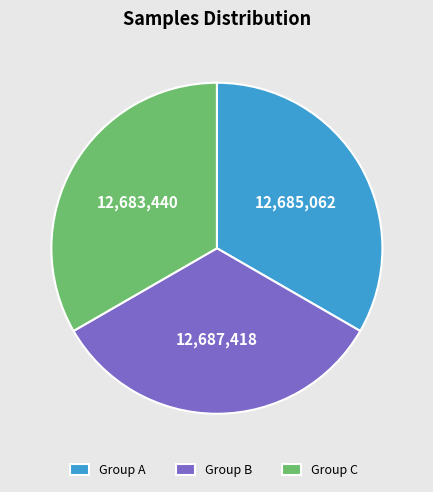

Combined, do Group A and Group B account for over 50%?

Yes